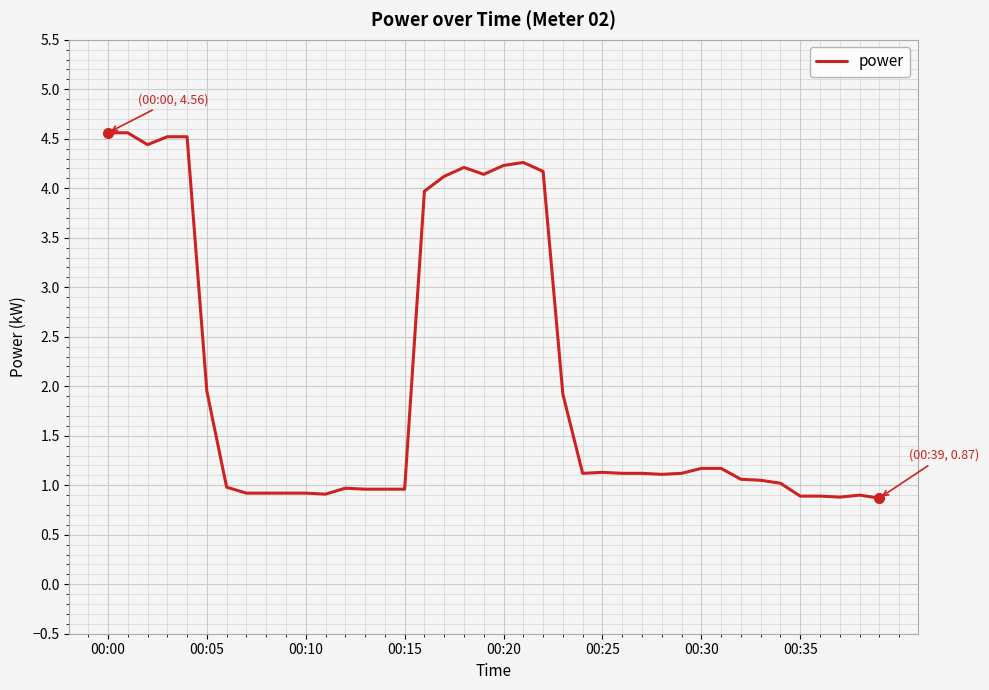

What is the greatest value displayed?

4.6